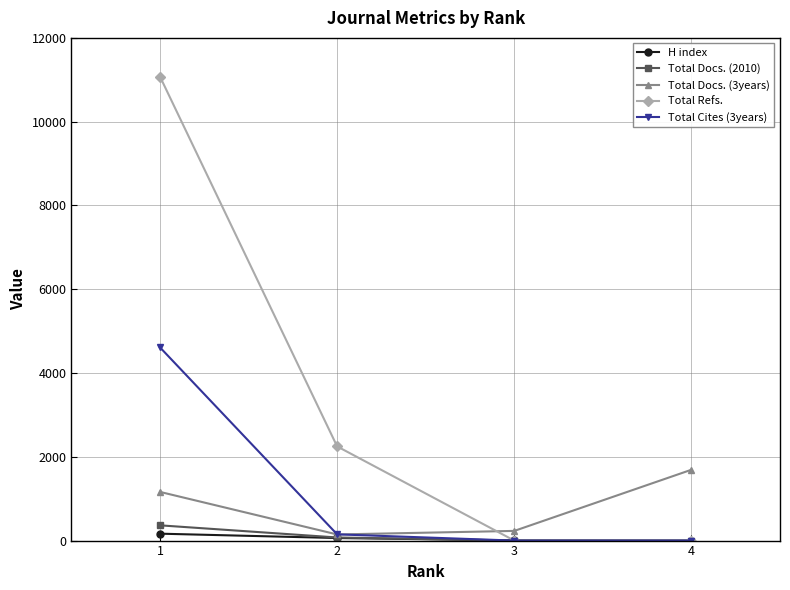

Count the number of categories in the chart.

4